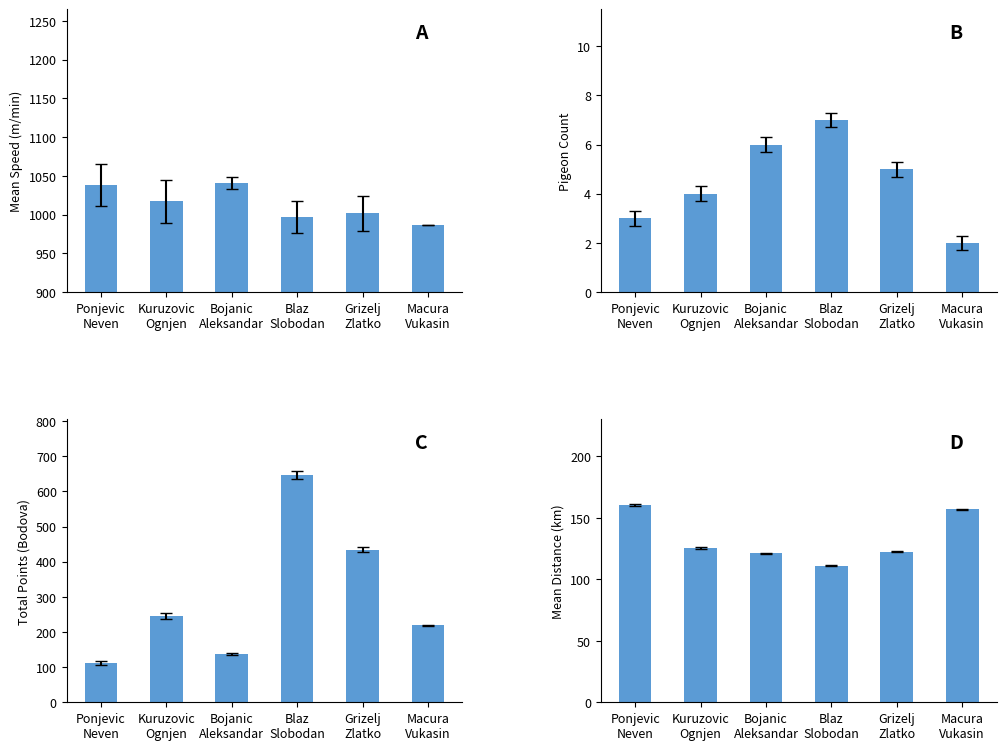

Which category has the highest value in the Mean Distance (km) series?

Ponjevic
Neven